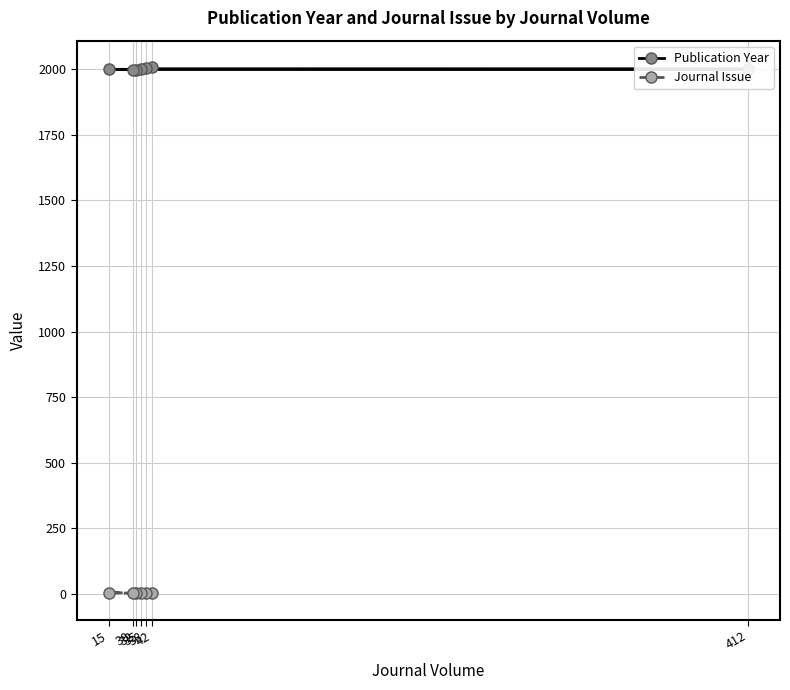

True or false: the data shows 3588 at 15.

False